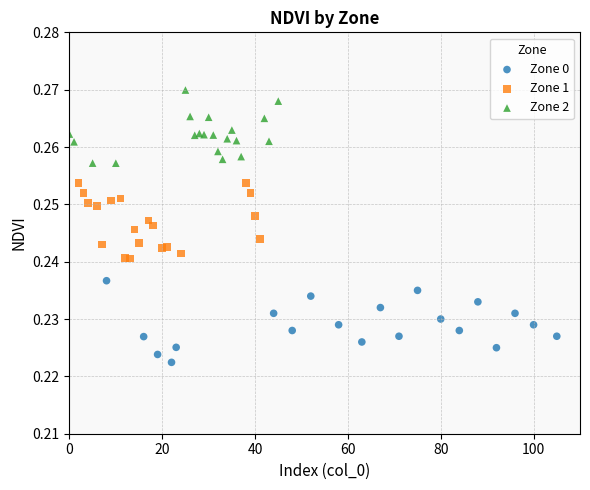

Which series reaches the minimum Y coordinate?

Zone 0